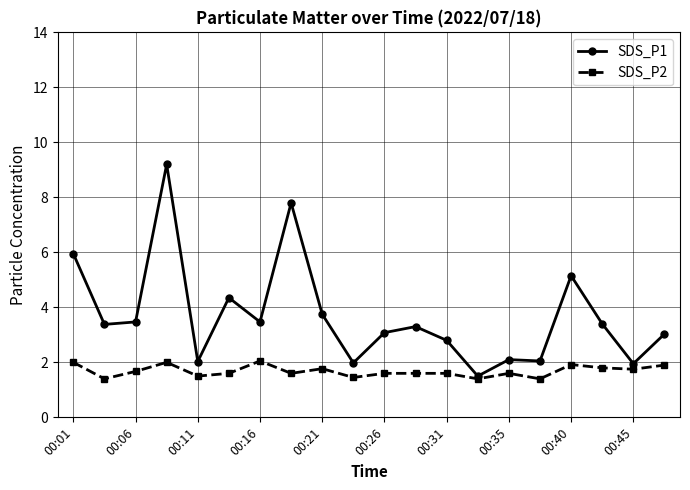

List the series in order of their overall mean, highest first.

SDS_P1, SDS_P2